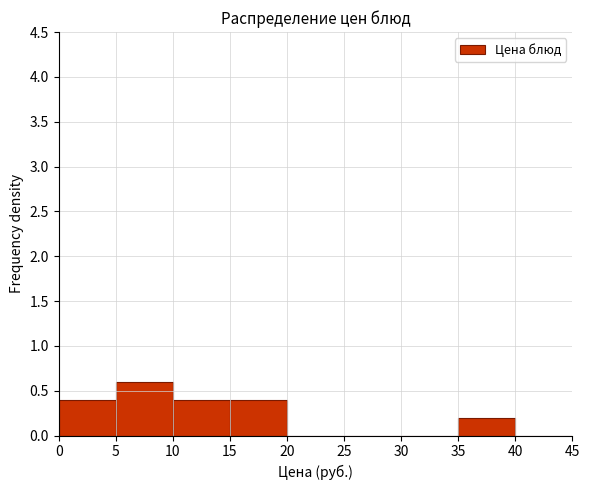

Reading left to right, transcribe this chart: for each bar, give the range it covers on the x-axis and its height. The values are not printed on the chart, so give them approximately, as read against the axis.

0 to 5: 0.4
5 to 10: 0.6
10 to 15: 0.4
15 to 20: 0.4
20 to 25: 0
25 to 30: 0
30 to 35: 0
35 to 40: 0.2
40 to 45: 0